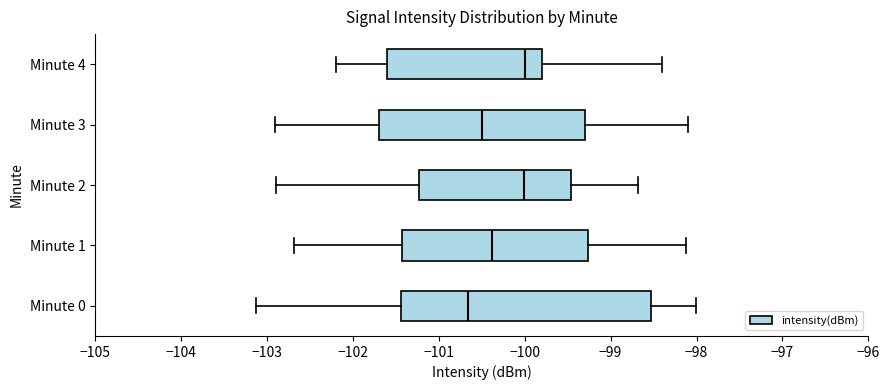

Where is the left edge of the box for Minute 1 on the x-axis? The values are not printed on the chart, so give them approximately, as read against the axis.

-101.4